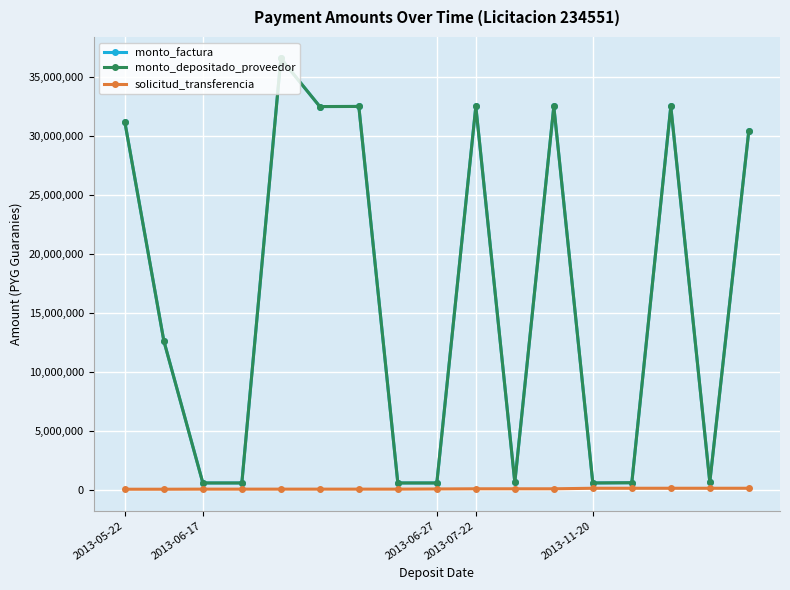

True or false: monto_depositado_proveedor and solicitud_transferencia cross at least once.

False